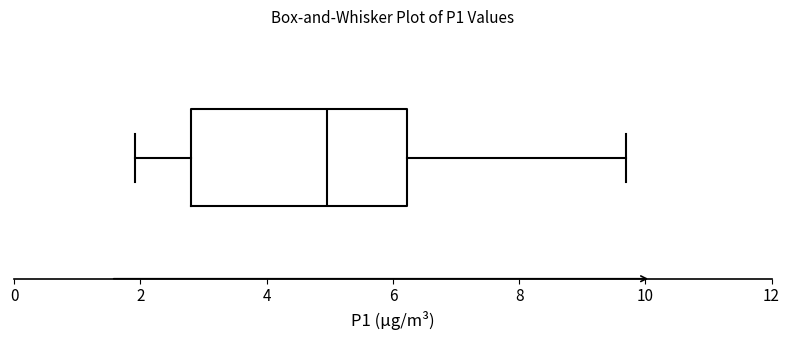

Where does the right whisker of the box end on the x-axis? The values are not printed on the chart, so give them approximately, as read against the axis.

9.8